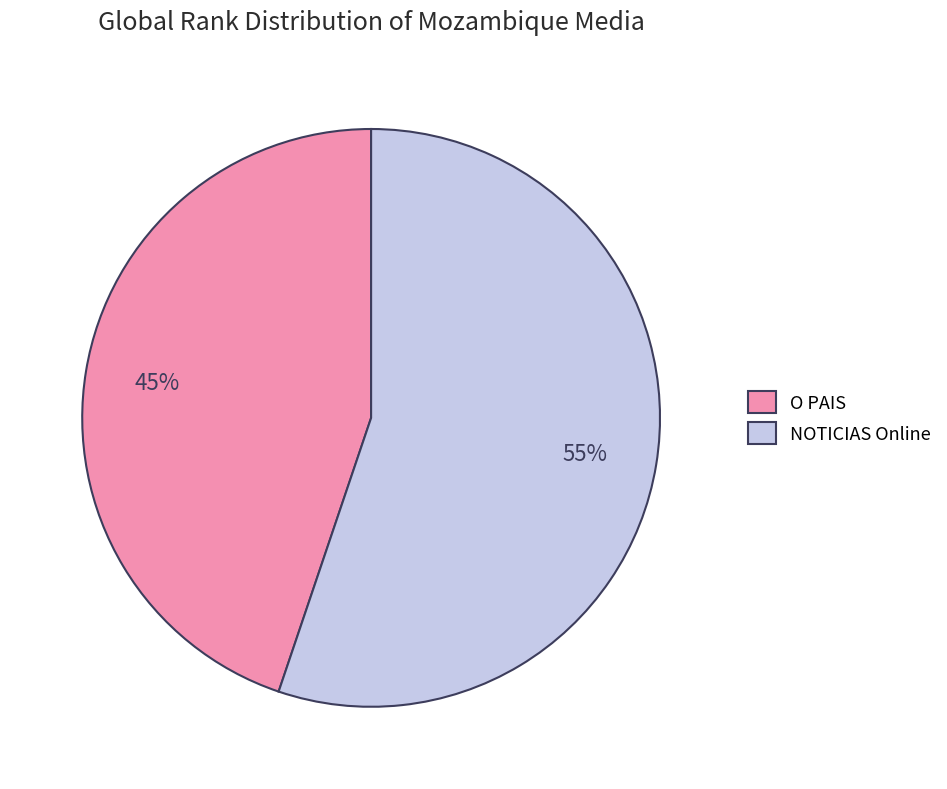

How many slices are in this pie chart?

2